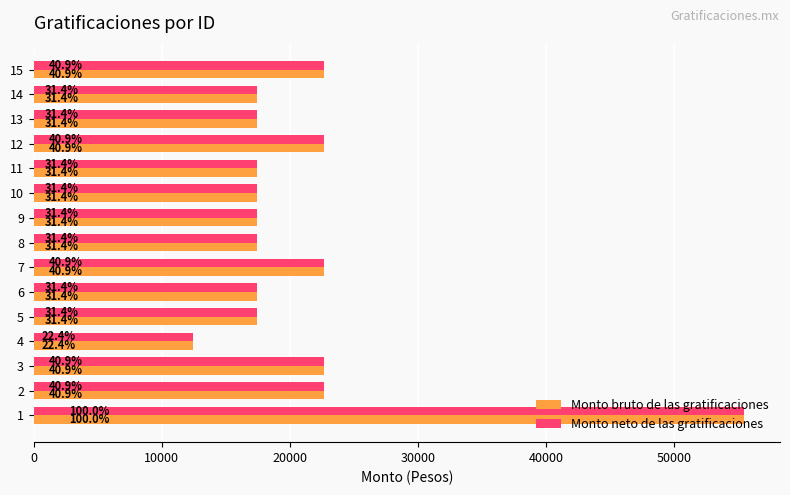

What is the lowest value of the Monto bruto de las gratificaciones series?

12428.8